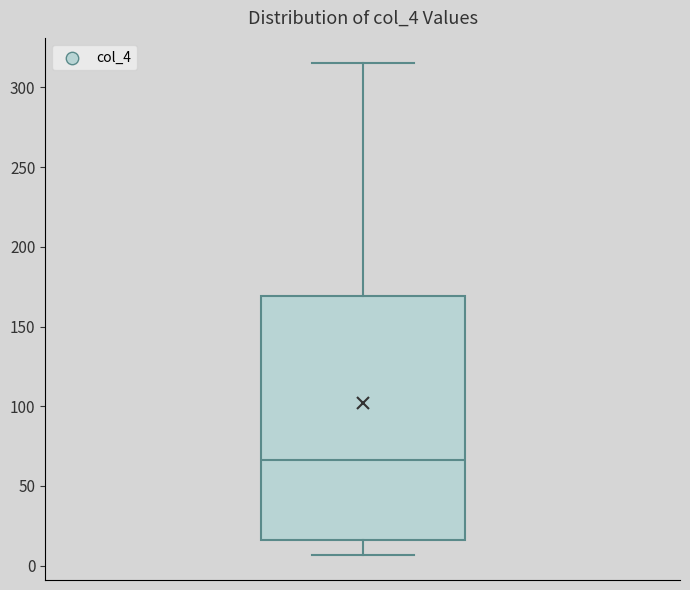

Transcribe this box plot: give where the median line is, the range the box spans, and where the two whiskers end, as read against the y-axis. The values are not printed on the chart, so give them approximately, as read against the axis.

median 65, box 15 to 170, whiskers 5 to 315